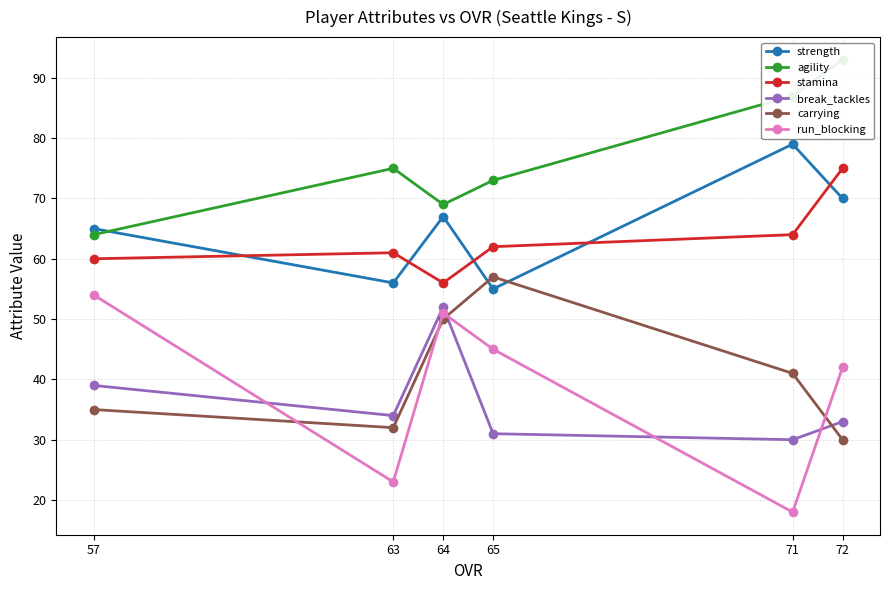

Reading right to left, transcribe all the data shown in this chart.

strength: 57=65	63=56	64=67	65=55	71=79	72=70
agility: 57=64	63=75	64=69	65=73	71=87	72=93
stamina: 57=60	63=61	64=56	65=62	71=64	72=75
break_tackles: 57=39	63=34	64=52	65=31	71=30	72=33
carrying: 57=35	63=32	64=50	65=57	71=41	72=30
run_blocking: 57=54	63=23	64=51	65=45	71=18	72=42